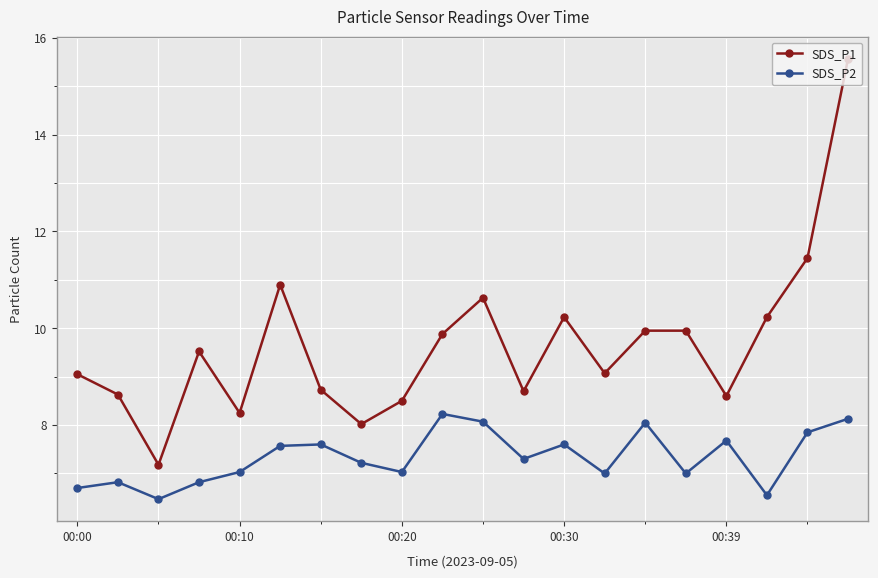

What is the greatest value displayed?

15.6